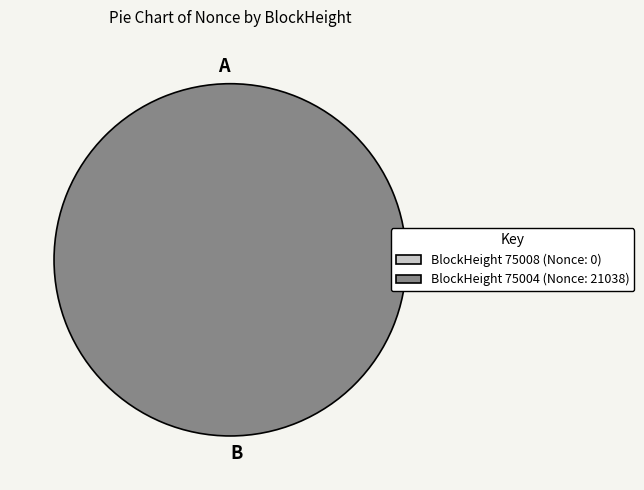

To the nearest percent, what is the difference between the largest and smallest slice percentages?

100%